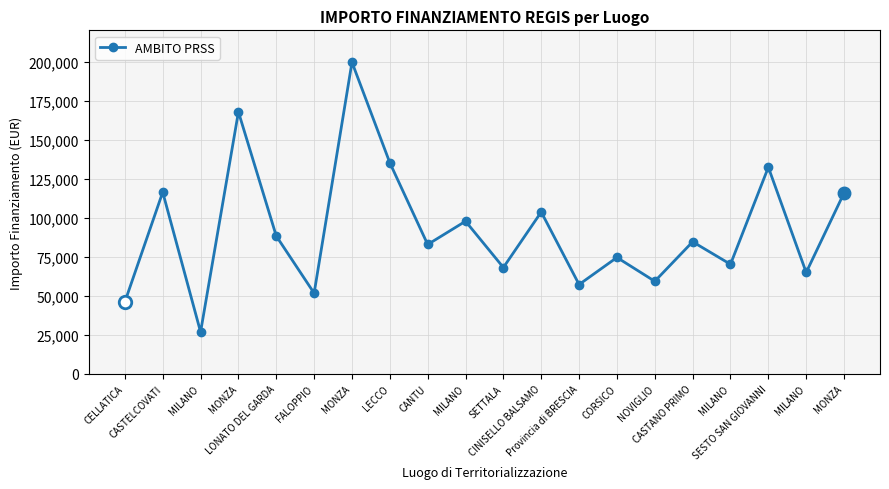

How many lines are shown in the chart?

1